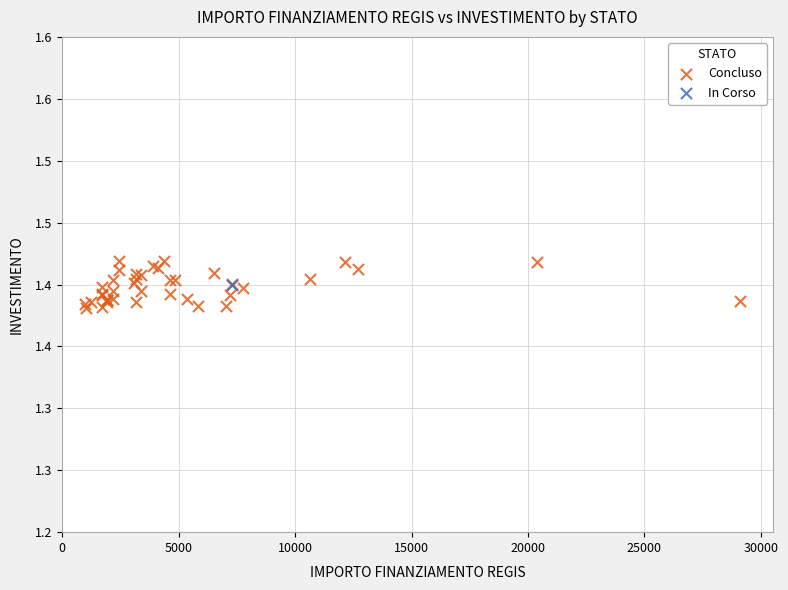

What are all the series names shown in the legend?

Concluso, In Corso